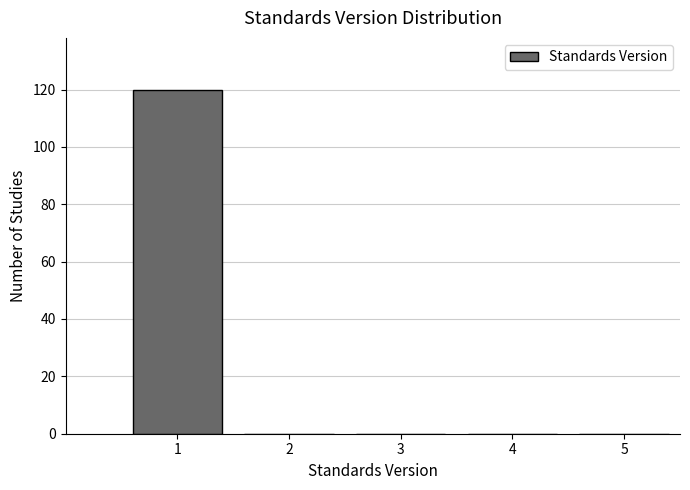

How tall is the bar that spans 0.5 to 1.5 on the x-axis? The values are not printed on the chart, so give them approximately, as read against the axis.

120